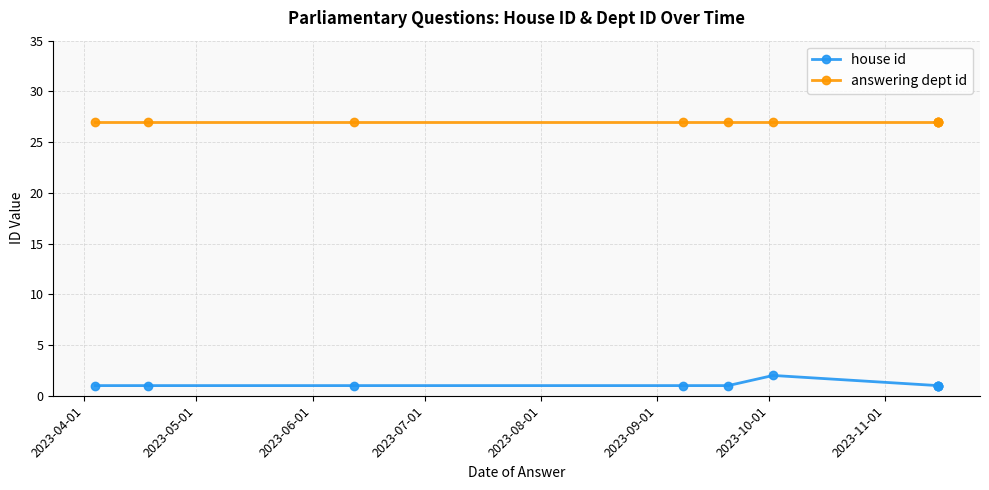

What are all the series names shown in the legend?

house id, answering dept id